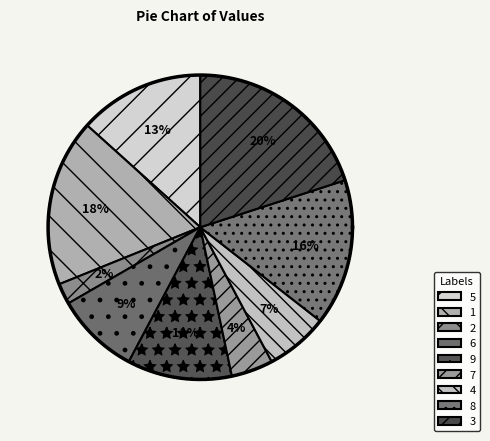

Which slice is the largest?

3